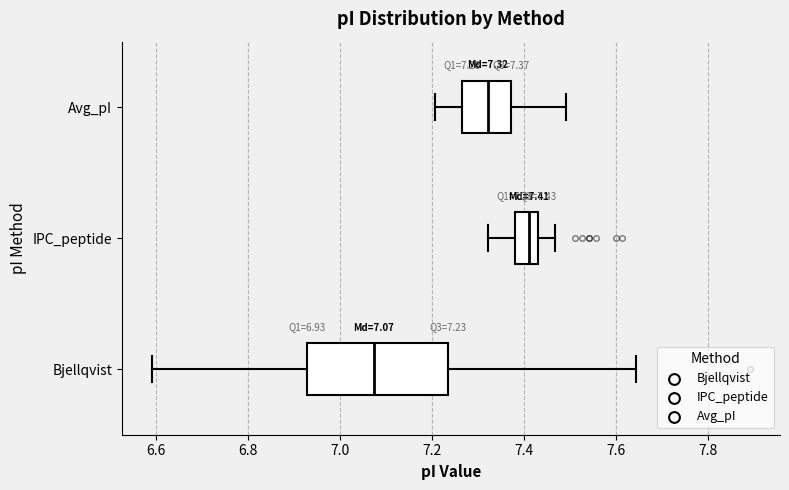

Which box is the widest, from its left edge to its right edge?

Bjellqvist